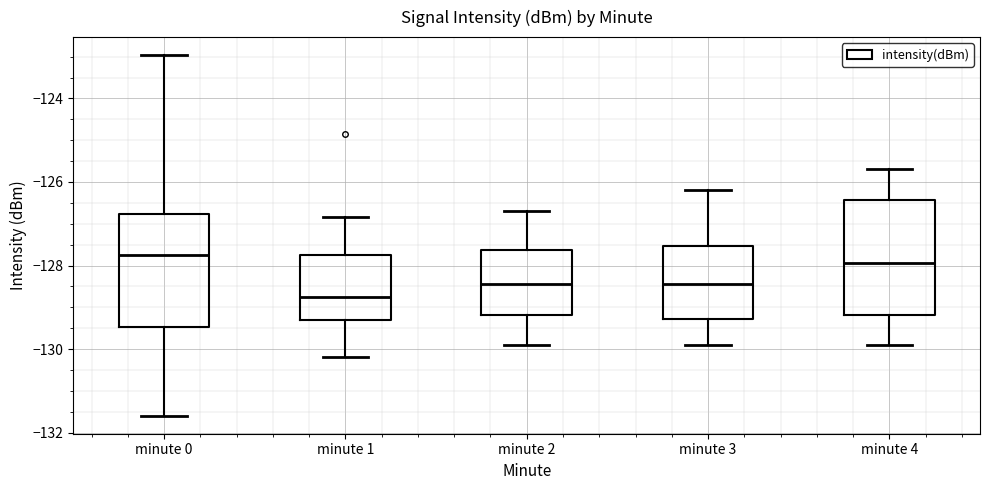

Where does the lower whisker of the box for minute 0 end on the y-axis? The values are not printed on the chart, so give them approximately, as read against the axis.

-131.6